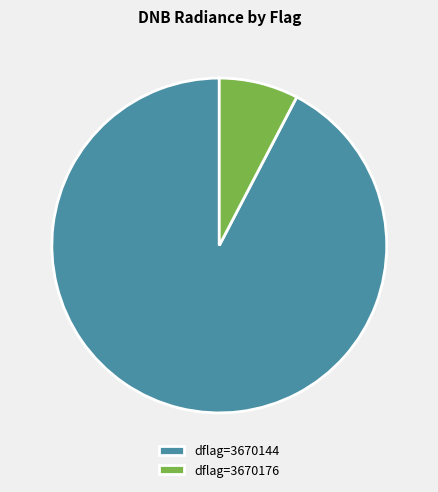

Does any single category account for the majority?

Yes